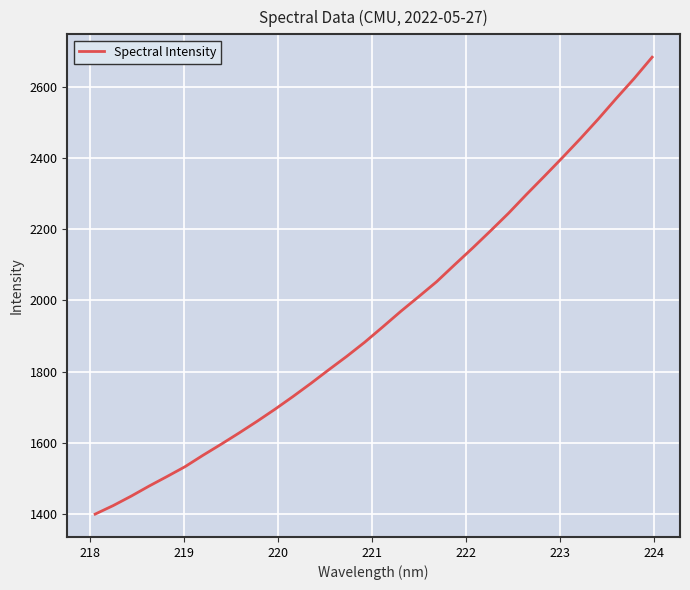

What is the smallest value displayed?

1398.6